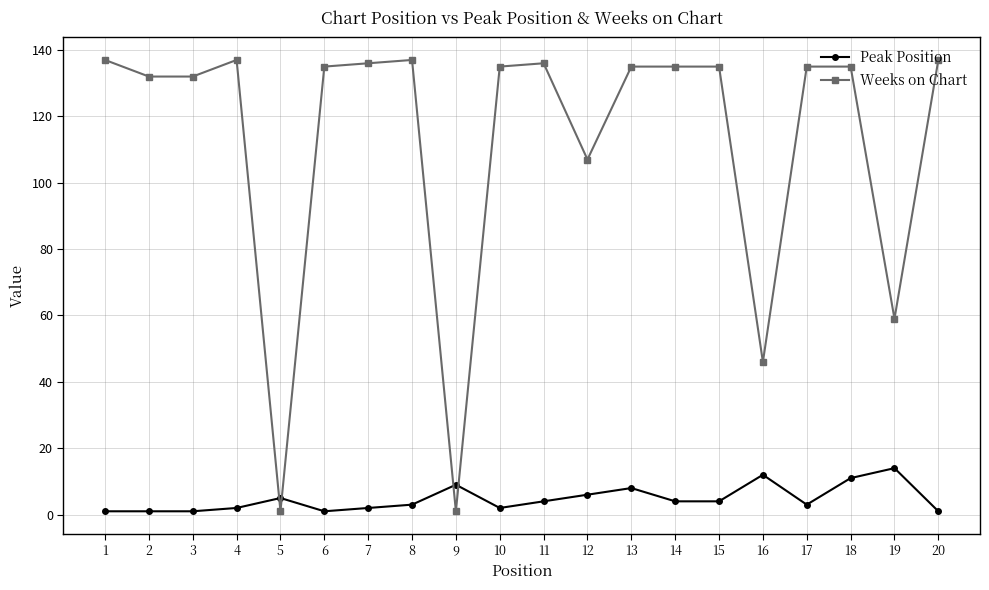

Is this an area chart (filled region under the line)?

No